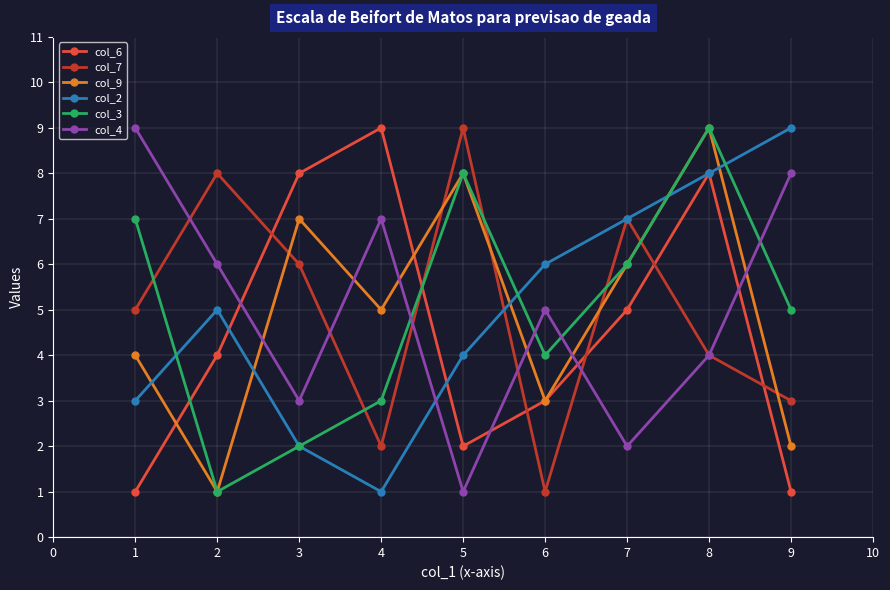

How many values in the col_3 series are below 5?

4